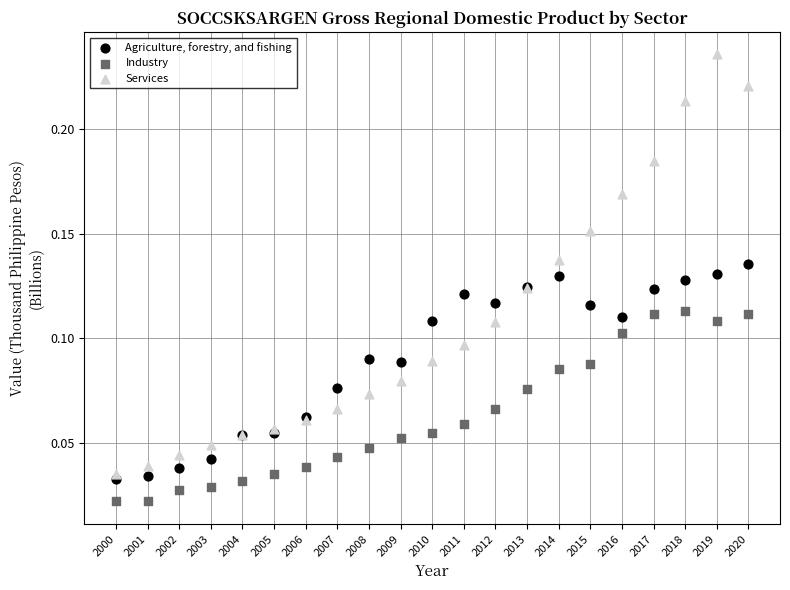

Which series contains the highest Y value?

Services